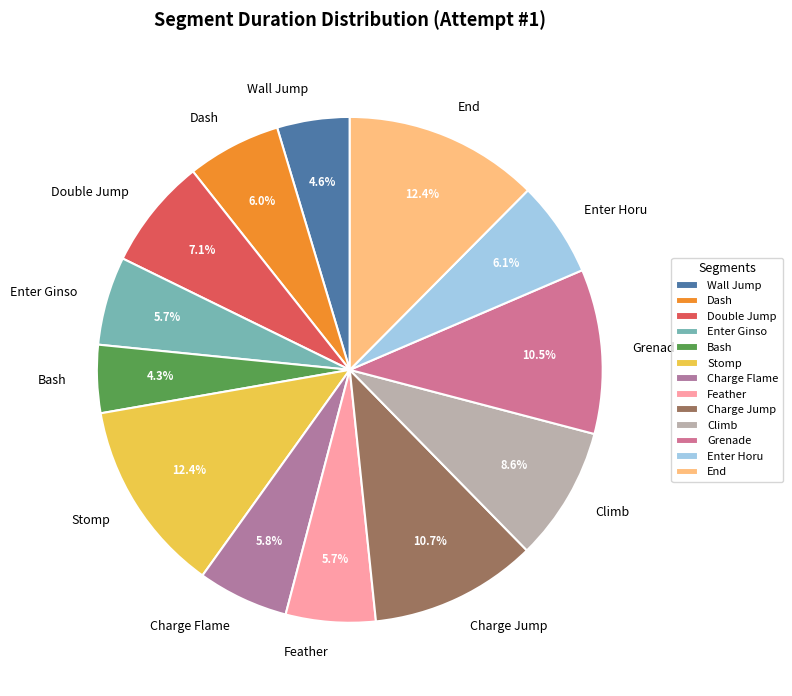

Does Charge Jump represent more than half of the total?

No